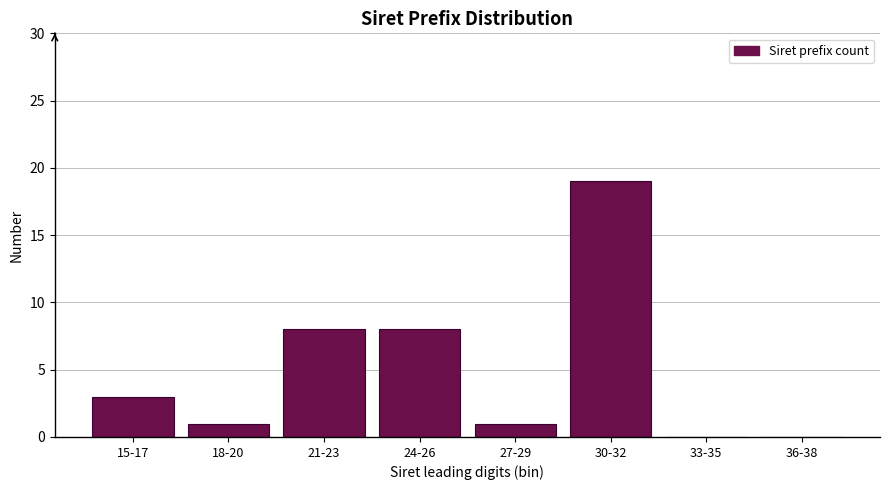

Reading left to right, list all the values displayed in this chart.

15-17=3	18-20=1	21-23=8	24-26=8	27-29=1	30-32=19	33-35=0	36-38=0